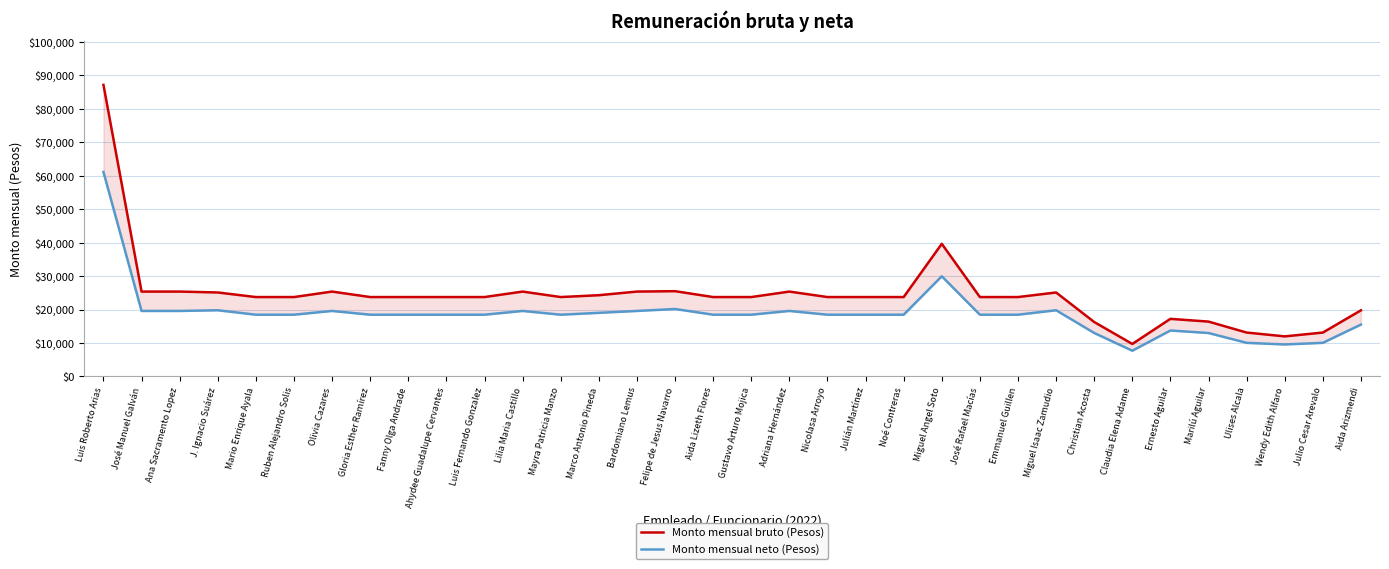

True or false: Monto mensual bruto (Pesos) has more than 1 interior local peaks.

True